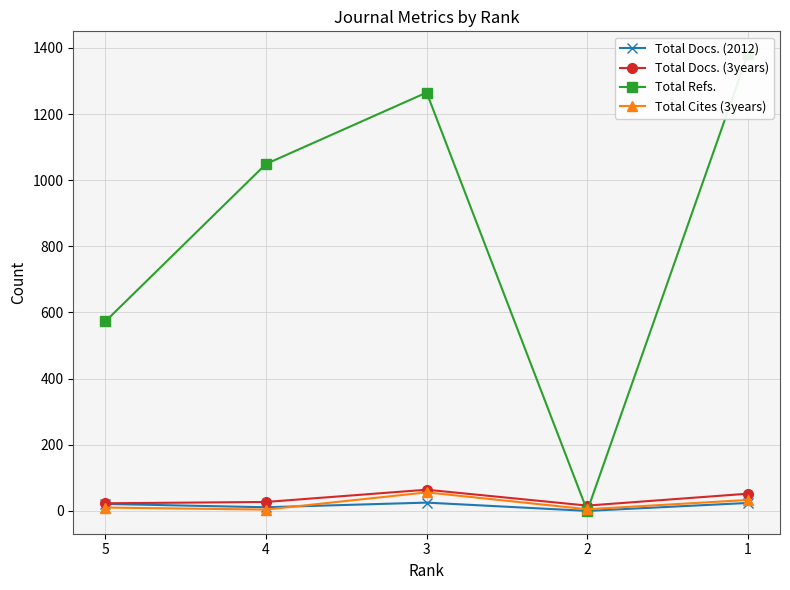

Reading left to right, list all the values displayed in this chart.

Total Docs. (2012): 5=21	4=11	3=25	2=0	1=24
Total Docs. (3years): 5=23	4=27	3=64	2=16	1=52
Total Refs.: 5=573	4=1049	3=1265	2=0	1=1381
Total Cites (3years): 5=10	4=4	3=56	2=5	1=33